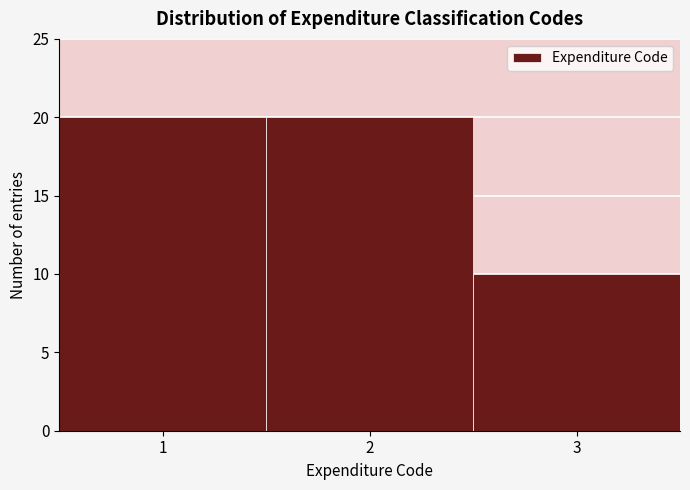

Reading left to right, list every bar in this chart as the range it spans on the x-axis followed by its height. The values are not printed on the chart, so give them approximately, as read against the axis.

0.5 to 1.5: 20
1.5 to 2.5: 20
2.5 to 3.5: 10